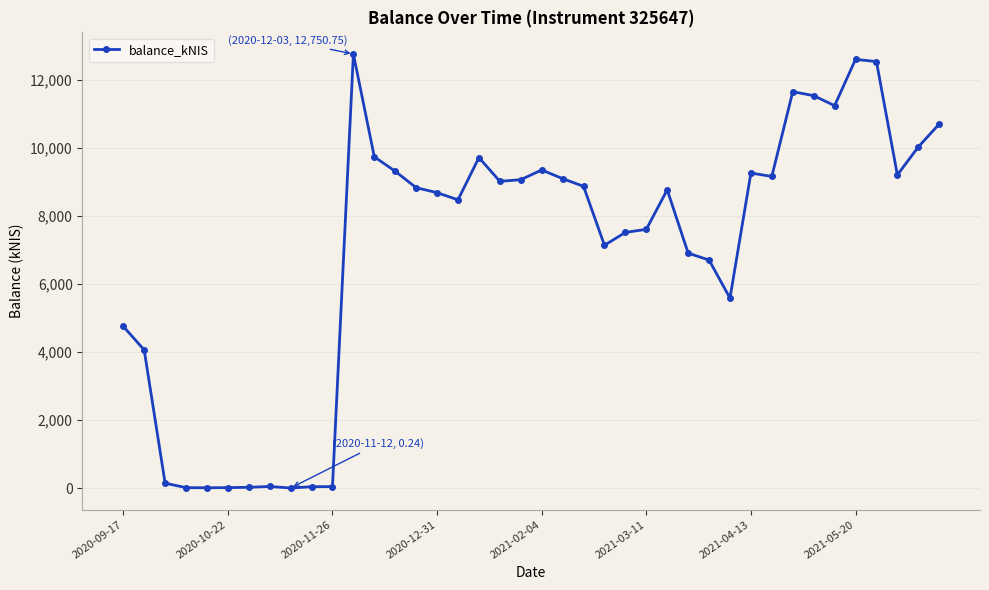

What is the difference between the maximum and minimum values?

12750.5